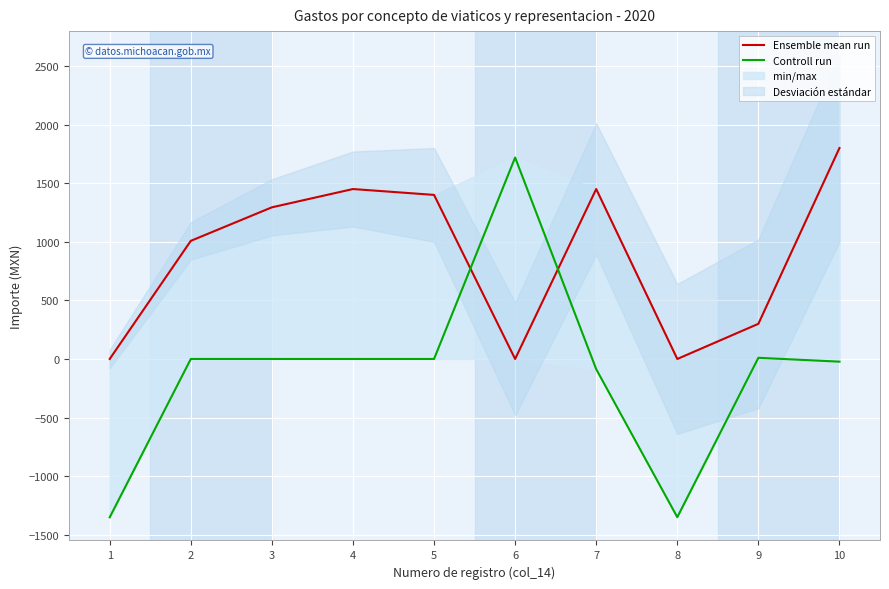

Reading left to right, extract all data points from this chart.

Ensemble mean run: 0.0	1007.9	1294.0	1450.0	1400.0	0.0	1450.0	0.0	300.0	1800.0
Controll run: -1351.0	0.0	0.0	0.0	0.0	1719.0	-87.0	-1350.0	10.0	-23.0